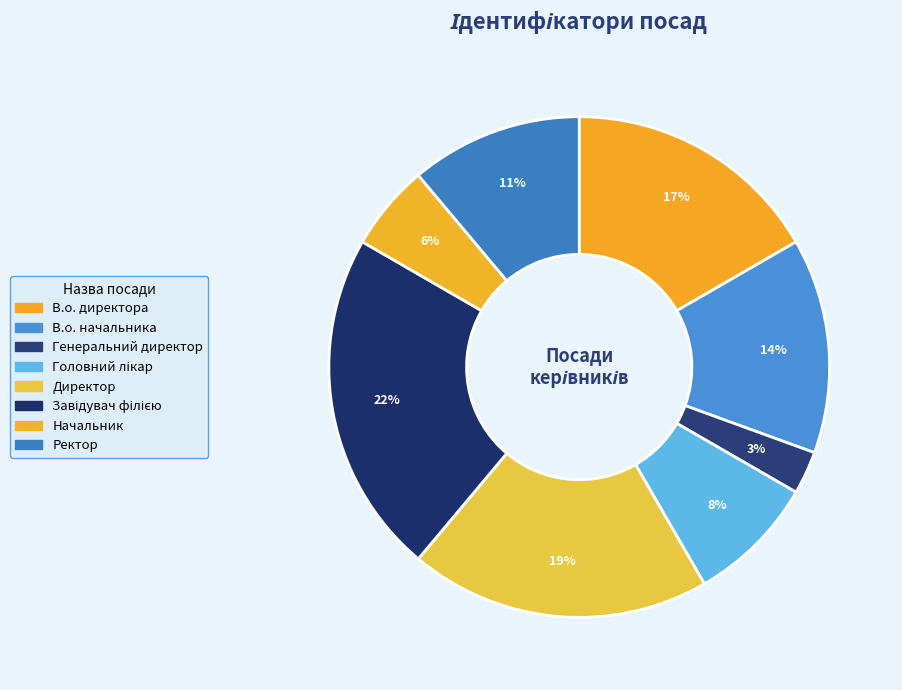

Count the number of slices in the pie.

8